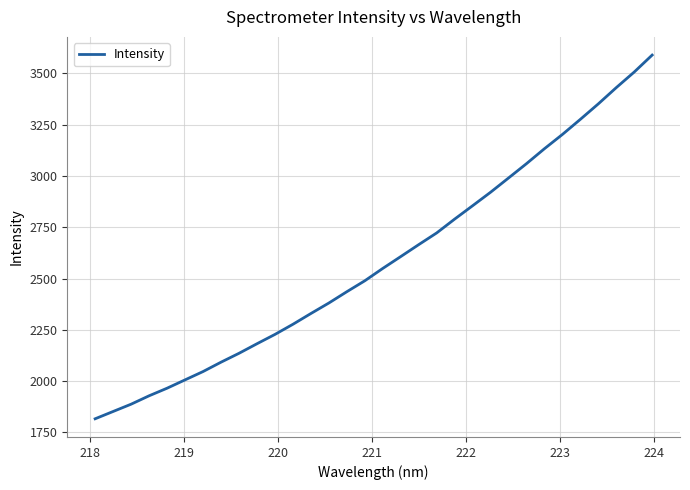

What is the difference between the maximum and minimum values?

1771.8